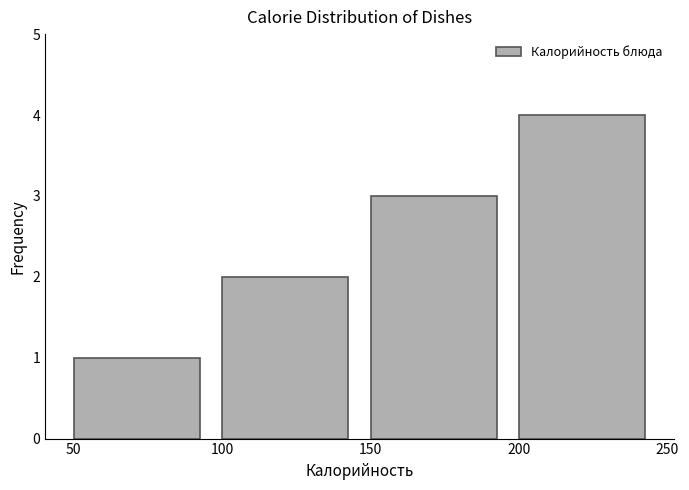

Reading left to right, list every bar in this chart as the range it spans on the x-axis followed by its height. The values are not printed on the chart, so give them approximately, as read against the axis.

50 to 100: 1
100 to 150: 2
150 to 200: 3
200 to 250: 4